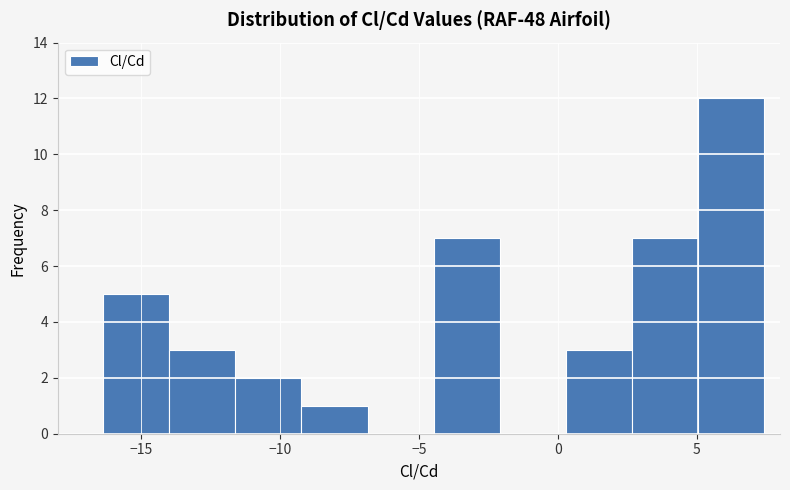

How tall is the bar that spans 5.0 to 7.5 on the x-axis? Neither the bar edges nor the heights are printed on the chart, so give them approximately, as read against the axes.

12